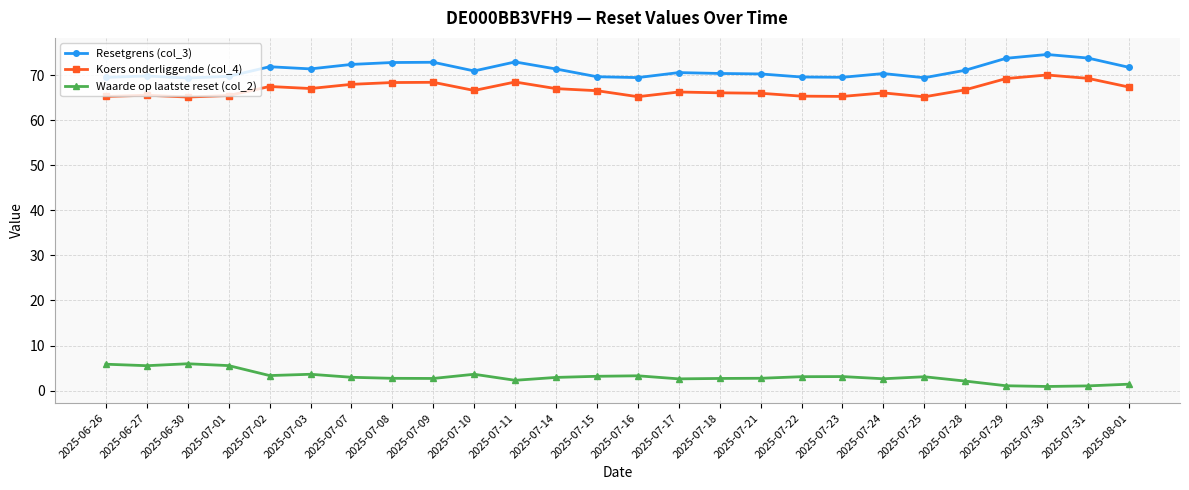

Rank the series at 2025-07-28 from highest to lowest value.

Resetgrens (col_3), Koers onderliggende (col_4), Waarde op laatste reset (col_2)